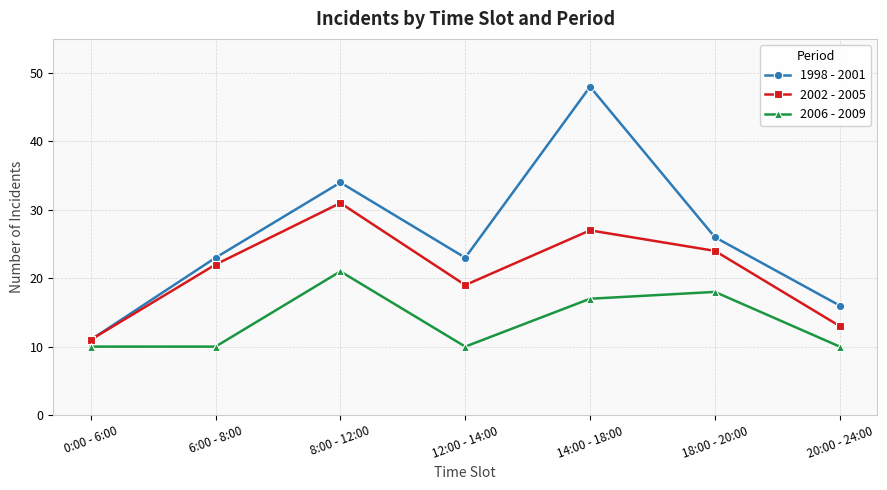

How many distinct data groups are displayed?

3